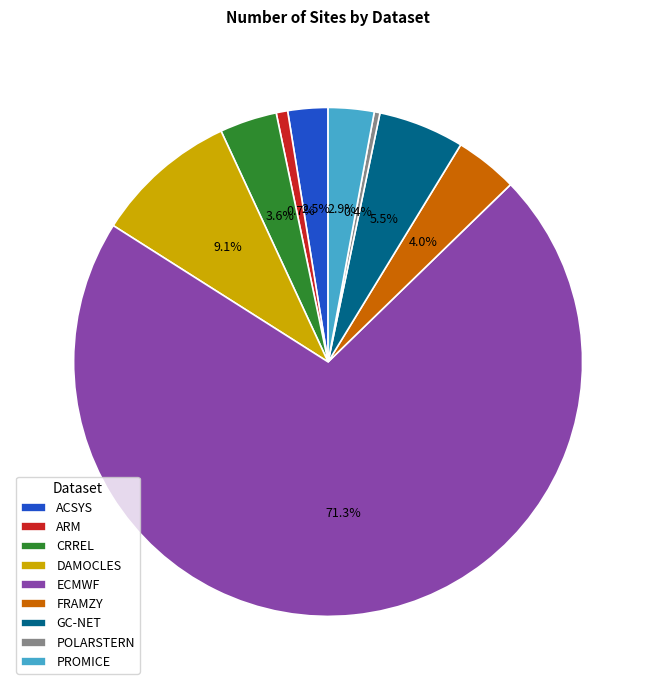

Which category has the biggest portion of the pie?

ECMWF